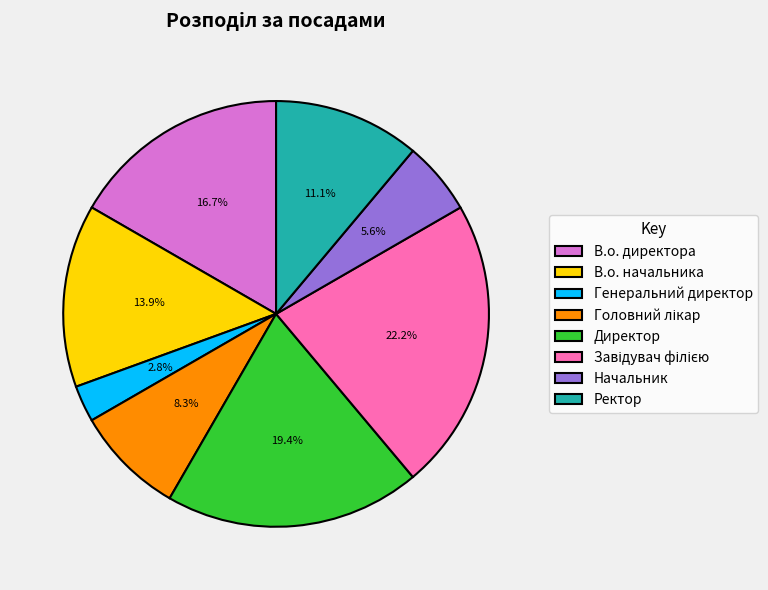

How much of the chart is everything except В.о. начальника?

86.1%